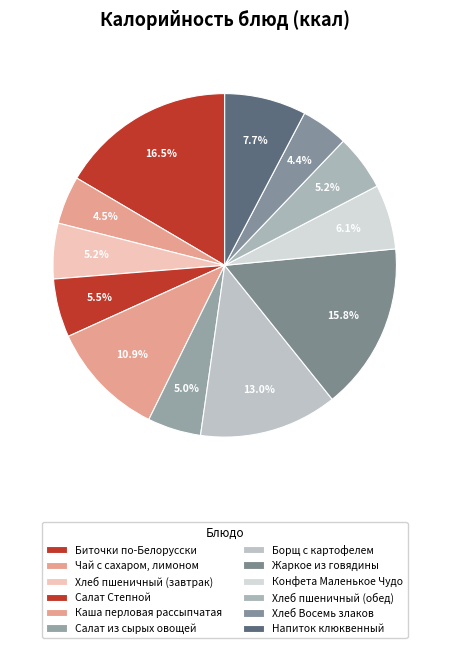

Combined, what portion of the pie is Жаркое из говядины and Биточки по-Белорусски?

32.3%